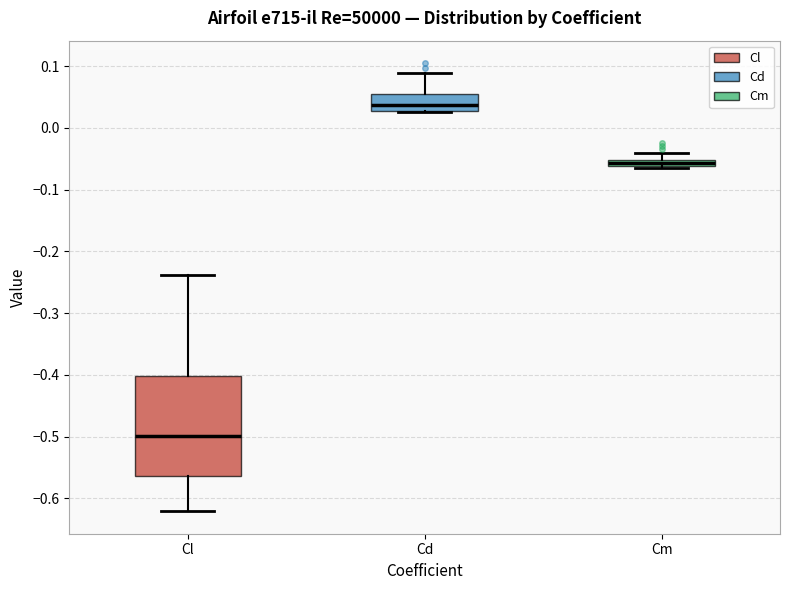

Comparing the boxes themselves (not the whiskers), which one is the tallest?

Cl